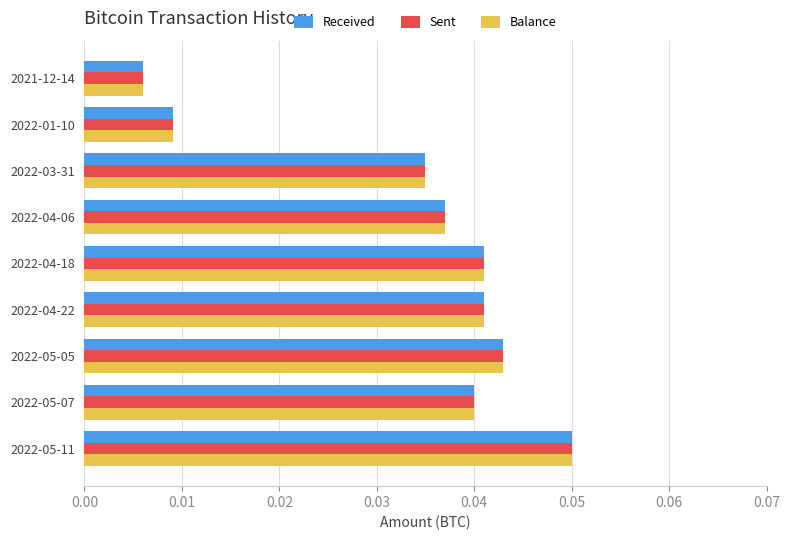

At which label is Sent closest to 0?

2021-12-14